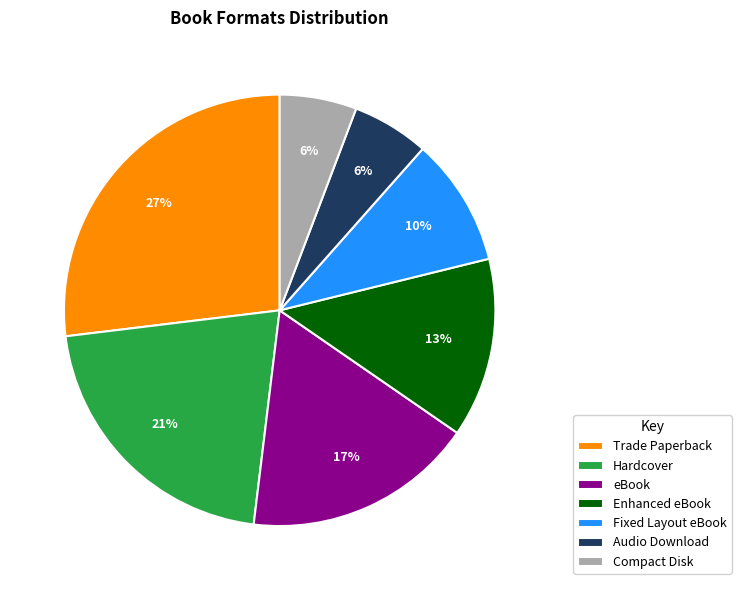

True or false: Audio Download accounts for 6% of the total.

True